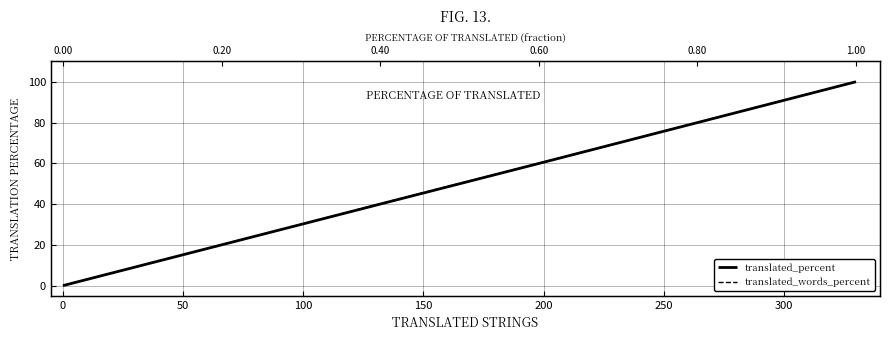

Where is translated_words_percent nearest to the value 50?

100